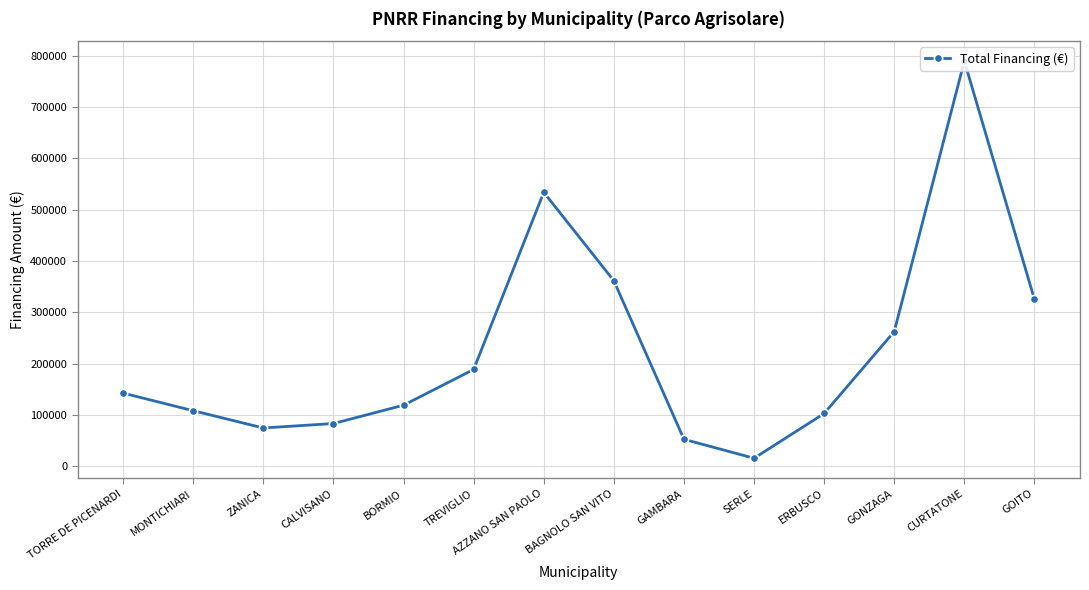

Count the number of categories in the chart.

14